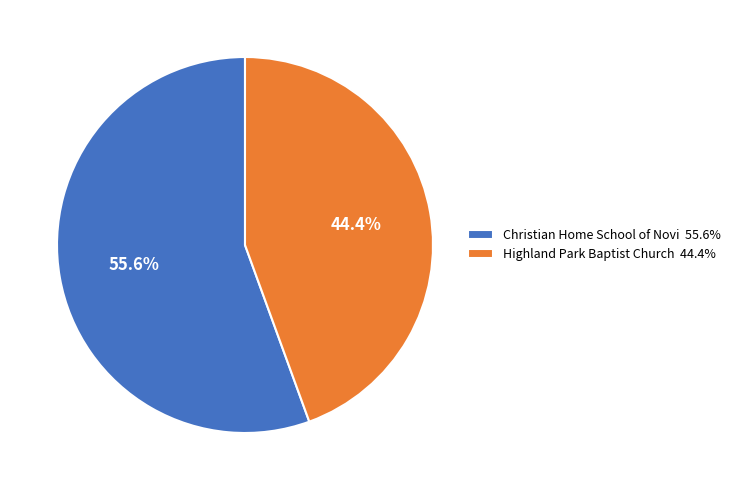

How many segments does this pie chart have?

2